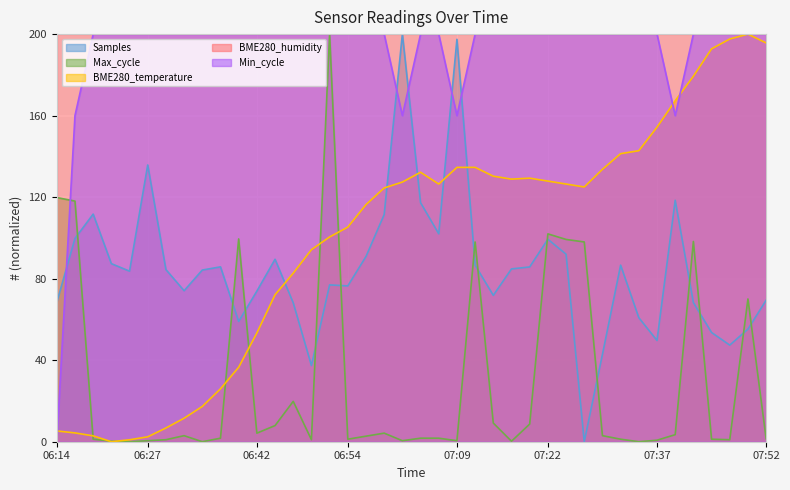

Which label corresponds to the largest value in the chart?

07:02